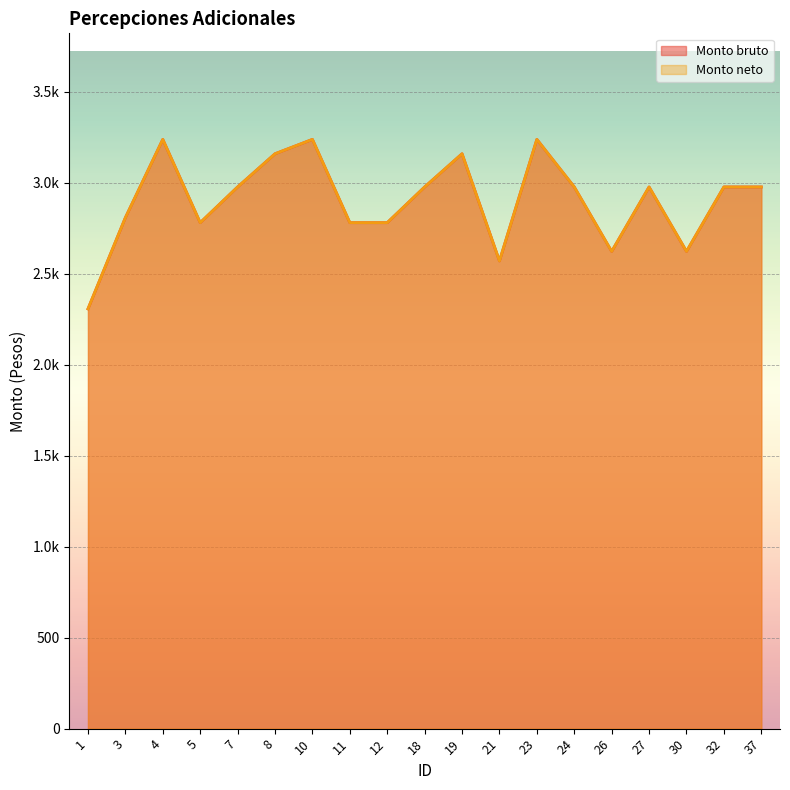

Reading left to right, transcribe all the data shown in this chart.

Monto bruto: 2306.0	2807.2	3236.9	2779.5	2975.6	3158.0	3236.9	2779.5	2779.5	2975.6	3158.0	2569.2	3236.9	2975.6	2621.6	2975.6	2621.6	2975.6	2975.6
Monto neto: 2306.0	2807.2	3236.9	2779.5	2975.6	3158.0	3236.9	2779.5	2779.5	2975.6	3158.0	2569.2	3236.9	2975.6	2621.6	2975.6	2621.6	2975.6	2975.6